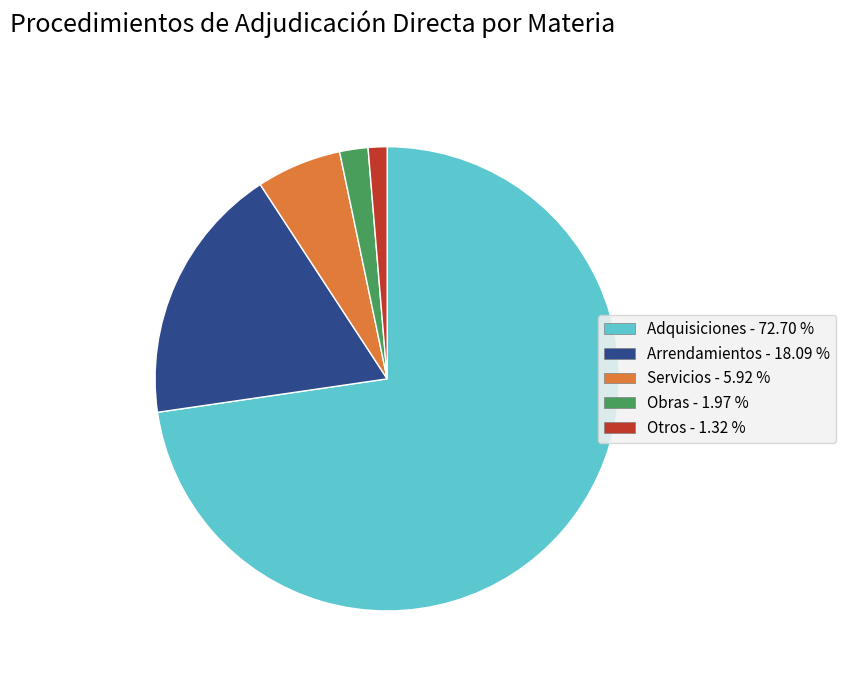

Rank the categories by value from lowest to highest.

Otros, Obras, Servicios, Arrendamientos, Adquisiciones